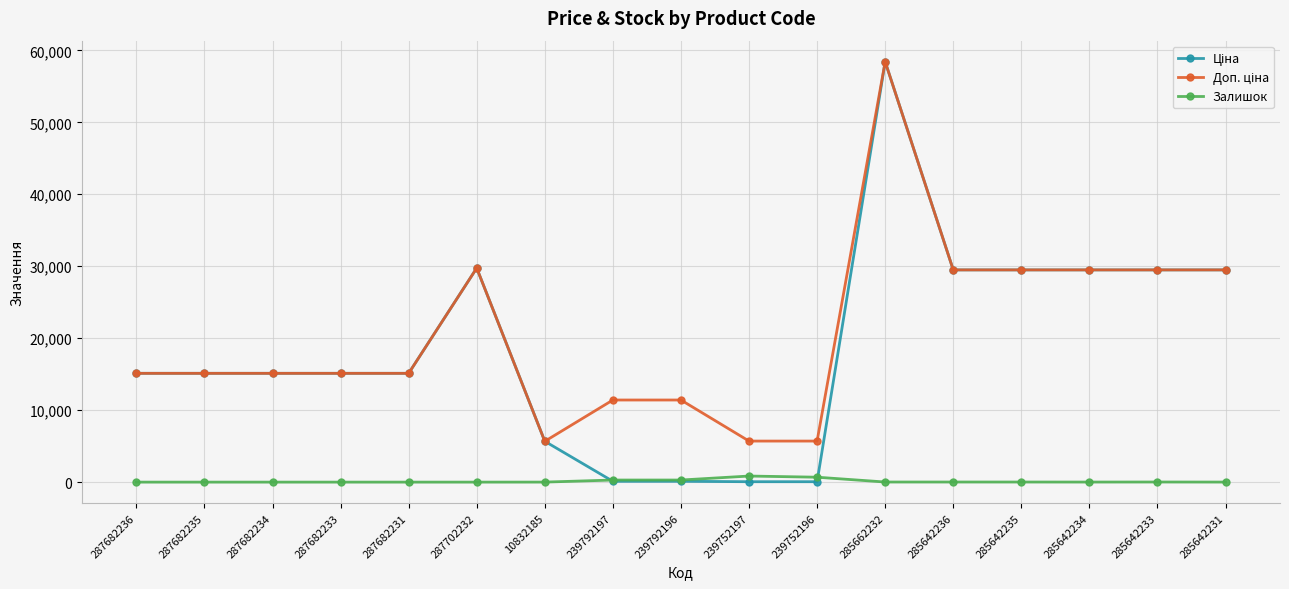

What is the spread (max minus min) of values at 287682231?

15120.0